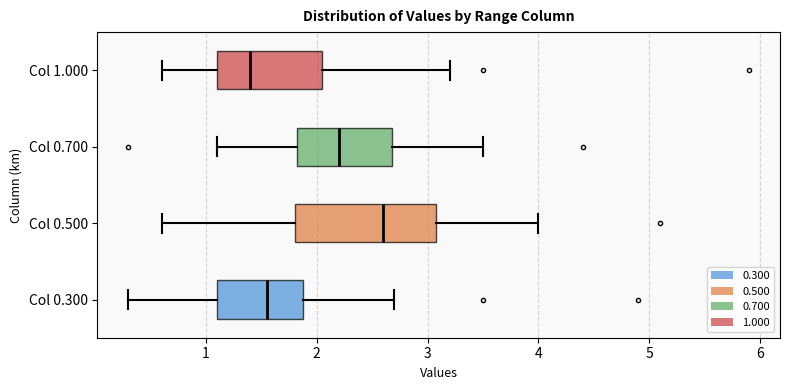

Where does the left whisker of the box for Col 0.300 end on the x-axis? The values are not printed on the chart, so give them approximately, as read against the axis.

0.3